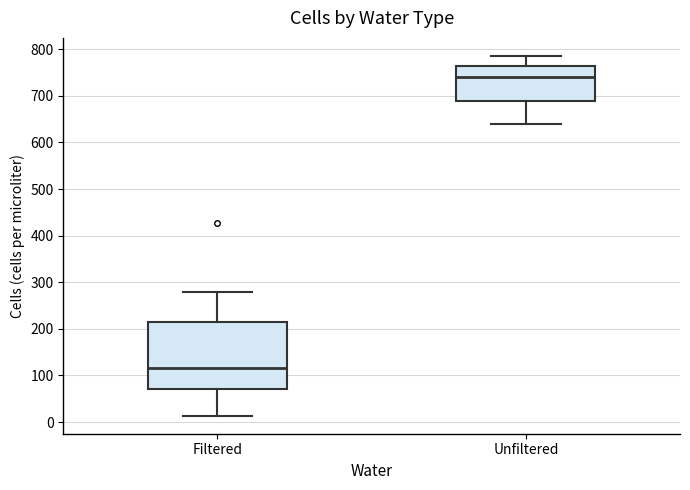

Comparing the boxes themselves (not the whiskers), which one is the tallest?

Filtered